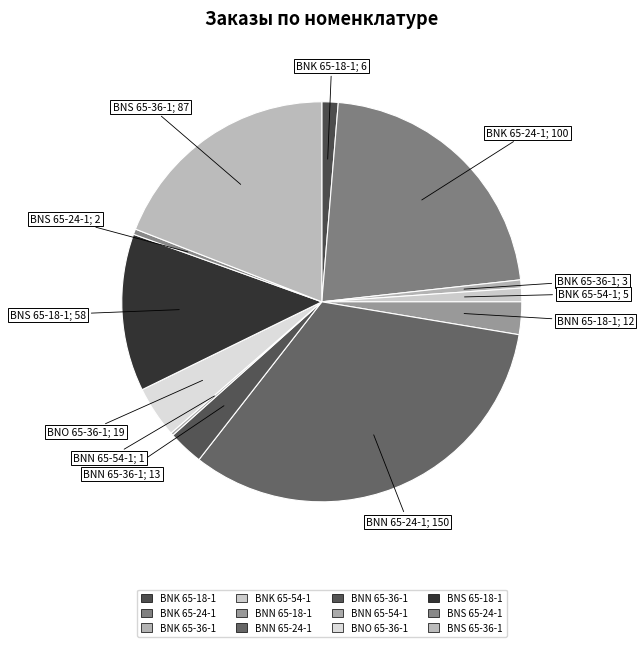

Which has a higher value, BNS 65-18-1 or BNS 65-24-1?

BNS 65-18-1